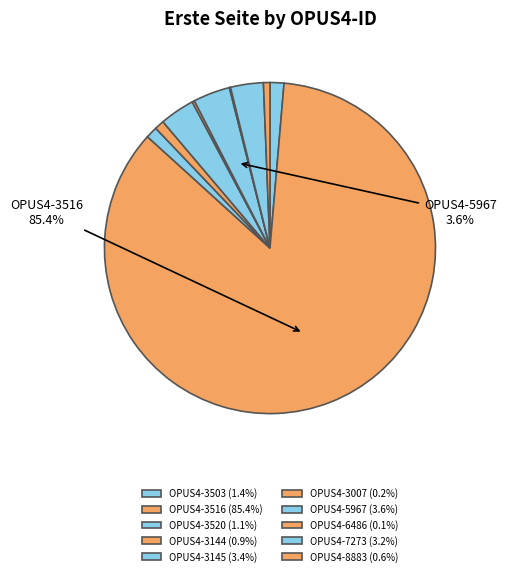

Is the sum of OPUS4-7273 and OPUS4-3007 greater than half?

No